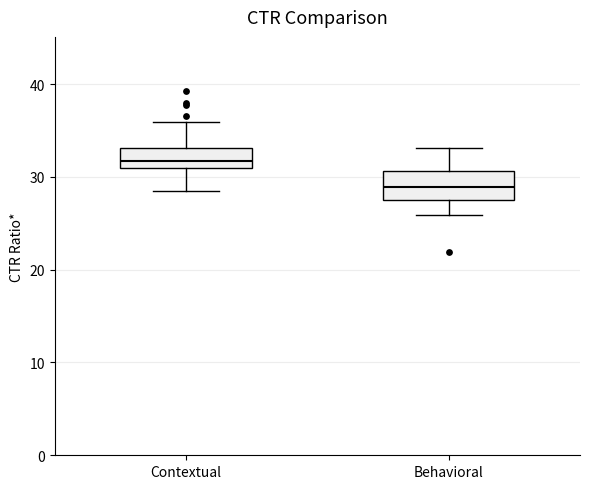

Which box's median line is the highest?

Contextual